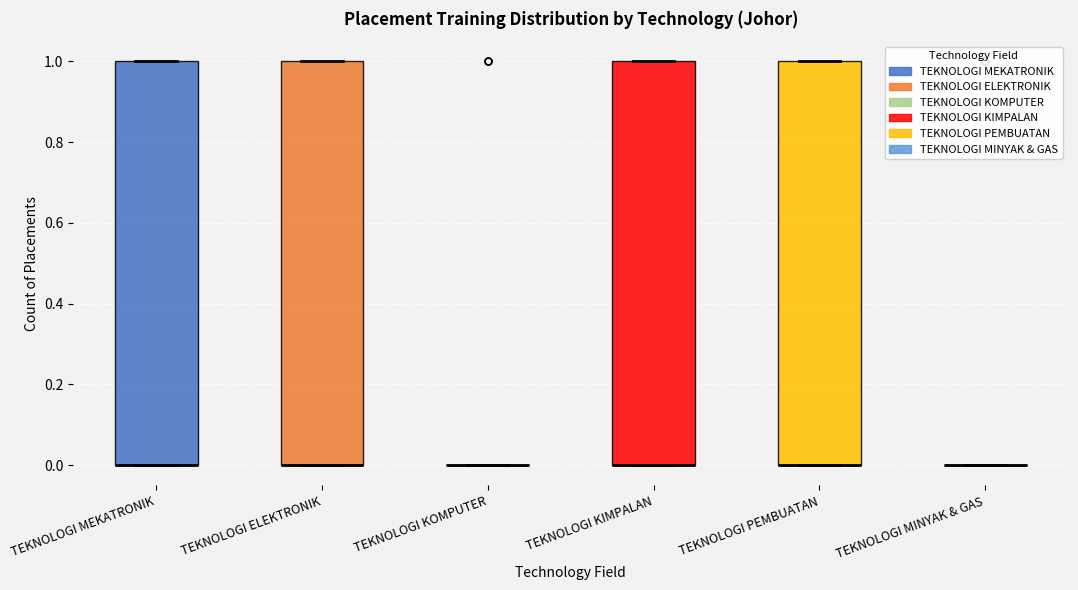

Reading left to right, read every box against the y-axis: the position of its median line, the range the box covers, and the ends of its whiskers. The values are not printed on the chart, so give them approximately, as read against the axis.

TEKNOLOGI MEKATRONIK: median 0 (drawn on the box's lower edge), box 0 to 1, whiskers 0 to 1
TEKNOLOGI ELEKTRONIK: median 0 (drawn on the box's lower edge), box 0 to 1, whiskers 0 to 1
TEKNOLOGI KOMPUTER: box collapsed to a line at 0, whiskers 0 to 0
TEKNOLOGI KIMPALAN: median 0 (drawn on the box's lower edge), box 0 to 1, whiskers 0 to 1
TEKNOLOGI PEMBUATAN: median 0 (drawn on the box's lower edge), box 0 to 1, whiskers 0 to 1
TEKNOLOGI MINYAK & GAS: box collapsed to a line at 0, whiskers 0 to 0